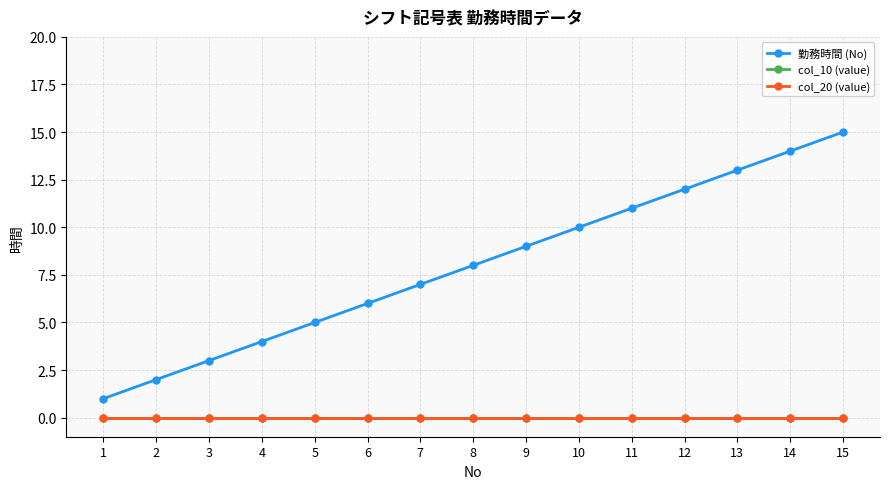

Does the chart have visible grid lines?

Yes